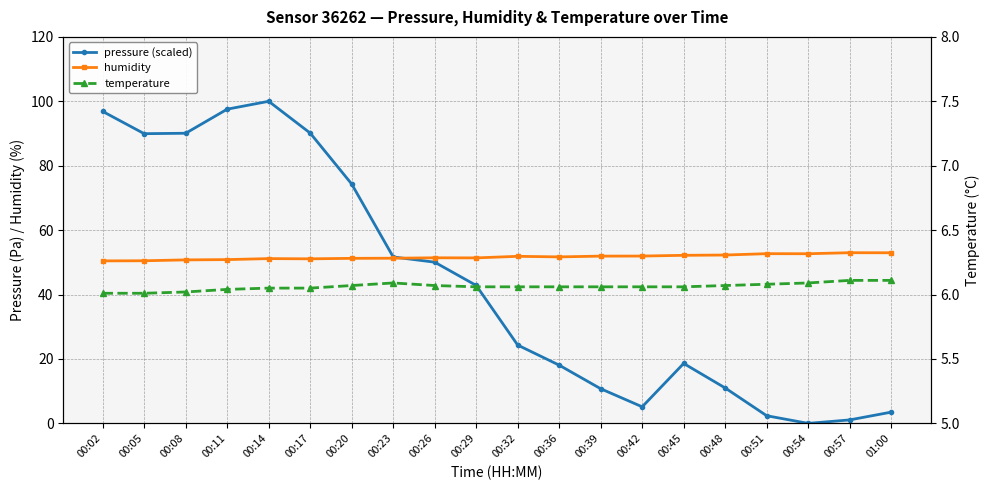

Rank the series by their average value, from highest to lowest.

humidity, pressure (scaled), temperature